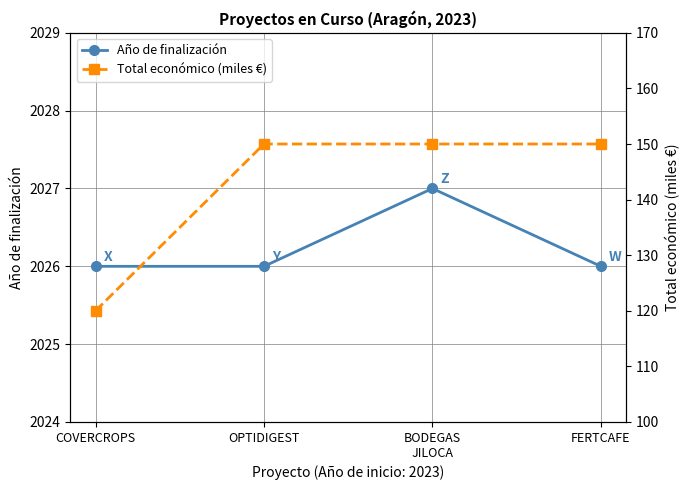

What is the lowest value of the Año de finalización series?

2026